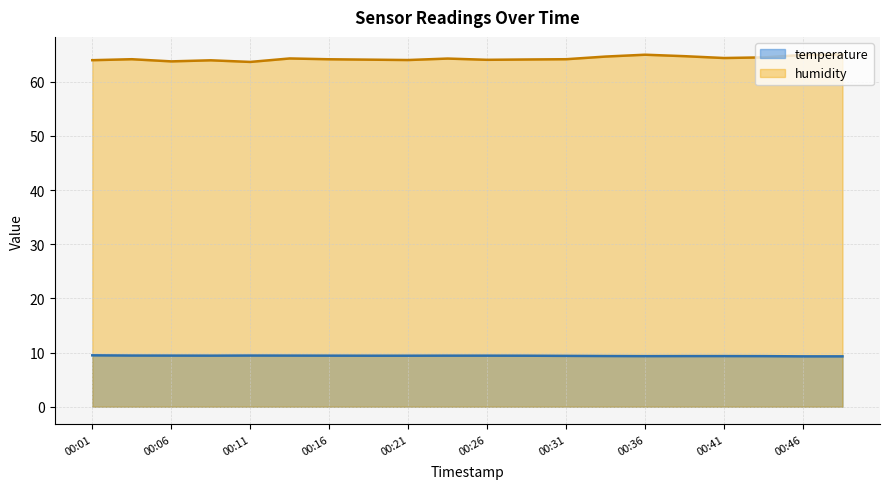

True or false: temperature and humidity intersect in this chart.

False